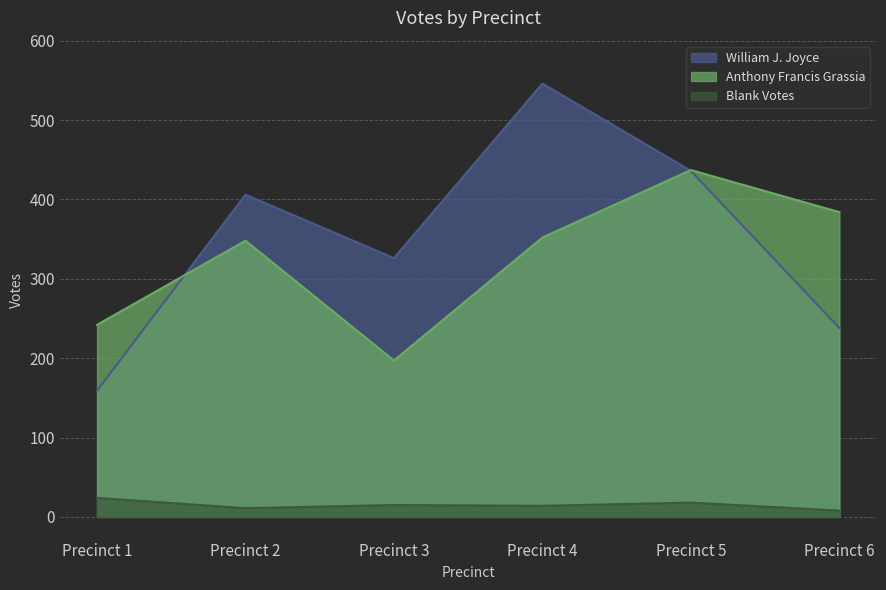

What is the smallest value displayed?

8